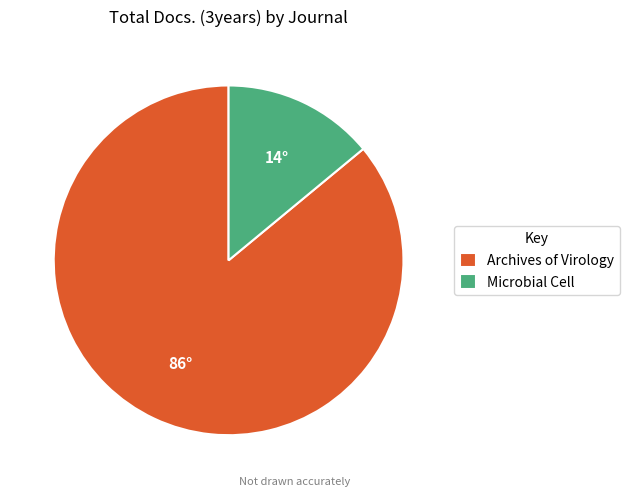

Do Microbial Cell and Archives of Virology together represent more than half of the pie?

Yes